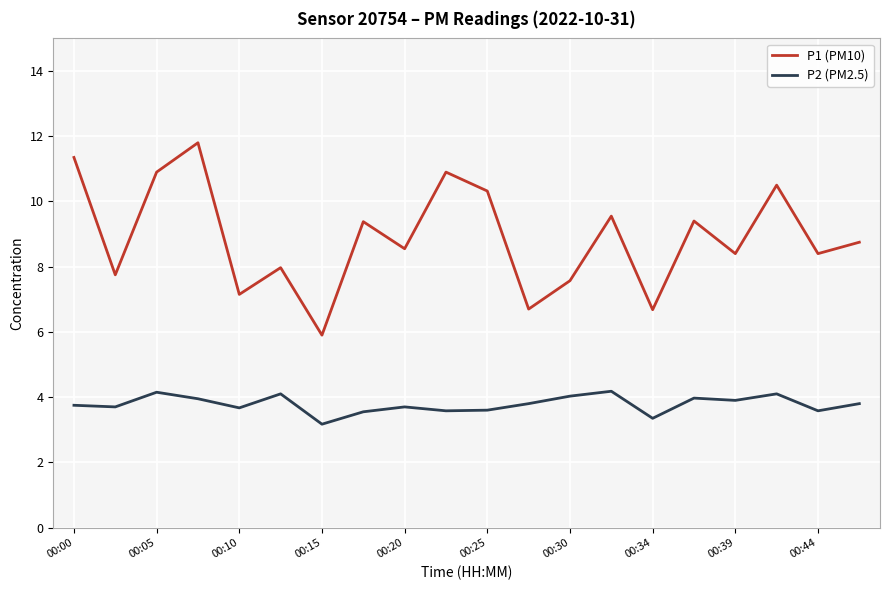

True or false: P1 (PM10) and P2 (PM2.5) intersect in this chart.

False